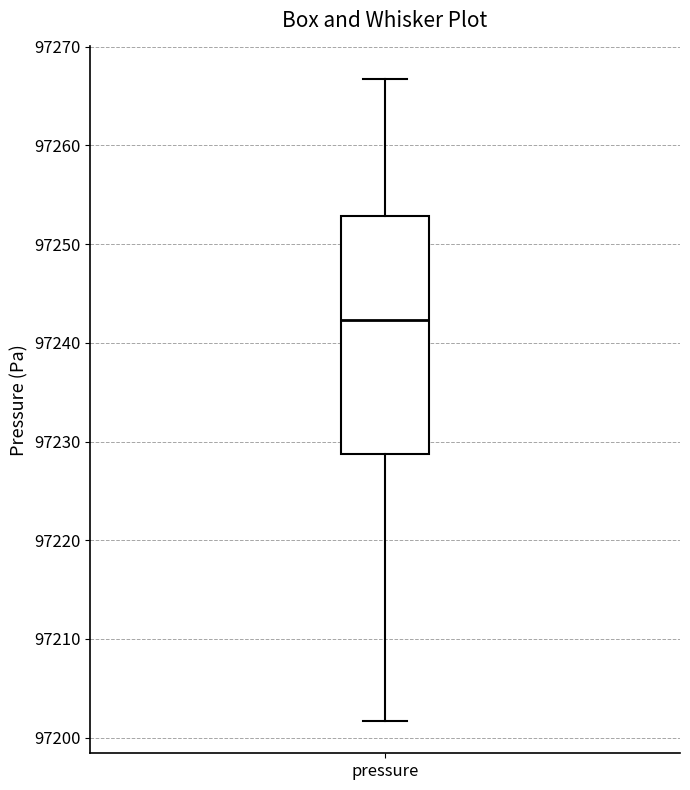

Transcribe this box plot: give where the median line is, the range the box spans, and where the two whiskers end, as read against the y-axis. The values are not printed on the chart, so give them approximately, as read against the axis.

median 97242, box 97229 to 97253, whiskers 97202 to 97267